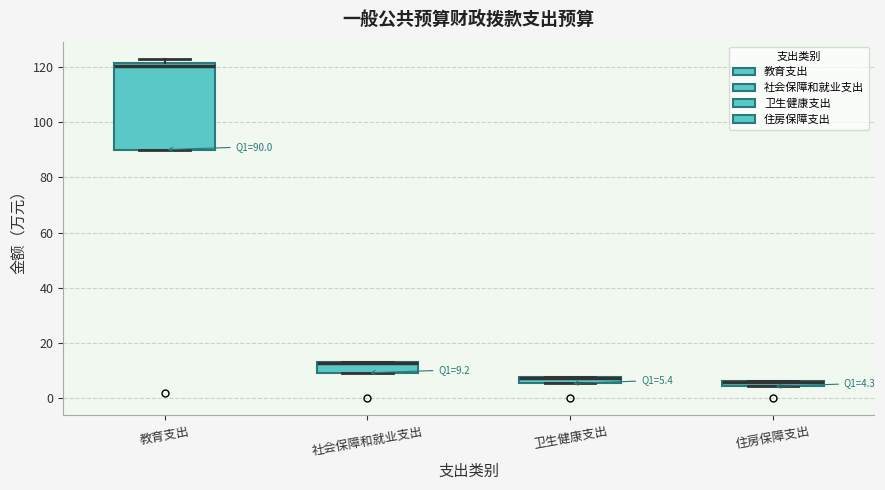

Which box is the tallest, from its lower edge to its upper edge?

教育支出